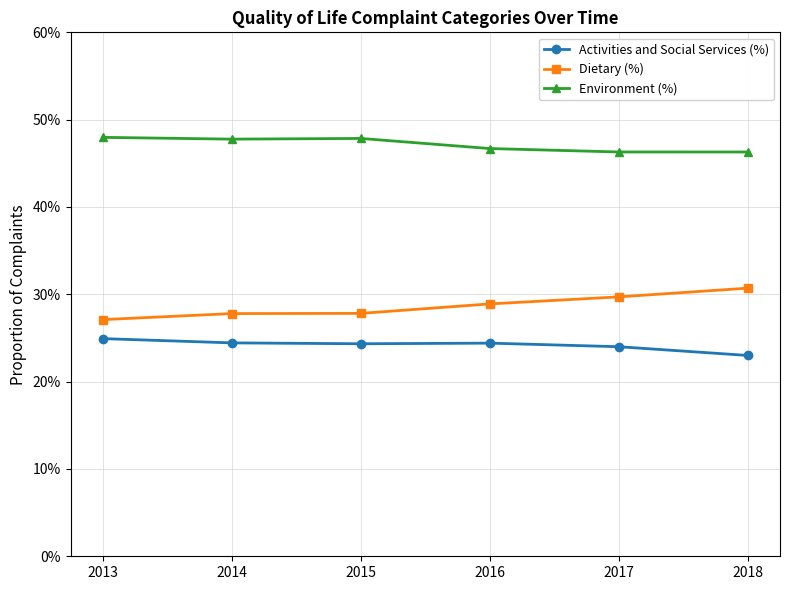

Reading left to right, what are all the values shown in this chart?

Activities and Social Services (%): 0.2	0.2	0.2	0.2	0.2	0.2
Dietary (%): 0.3	0.3	0.3	0.3	0.3	0.3
Environment (%): 0.5	0.5	0.5	0.5	0.5	0.5